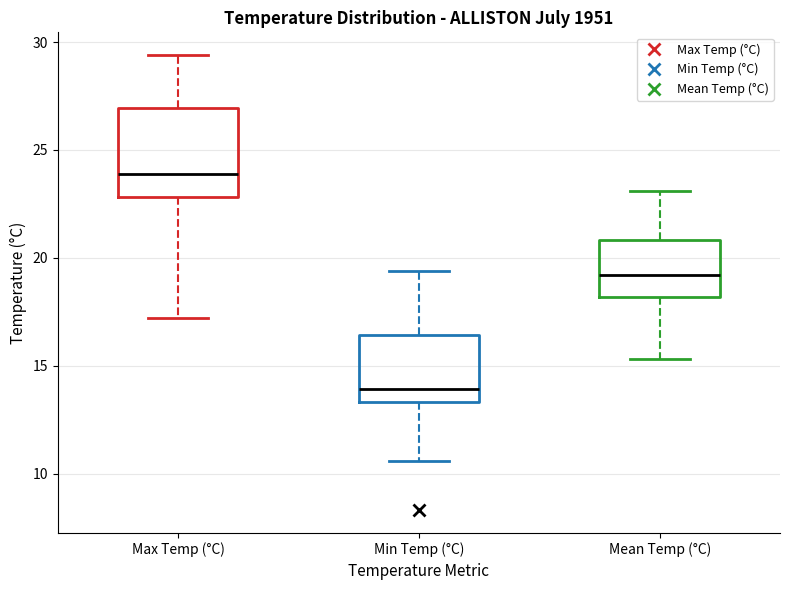

Comparing the boxes themselves (not the whiskers), which one is the tallest?

Max Temp (°C)